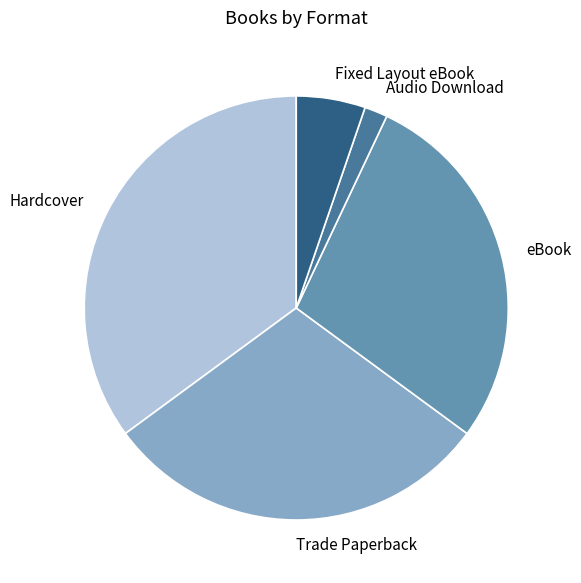

Between eBook and Audio Download, which is larger?

eBook